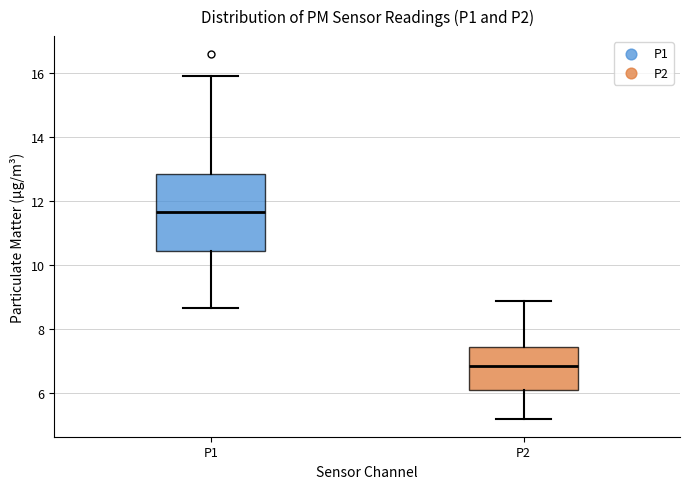

Which box's median line is the highest?

P1